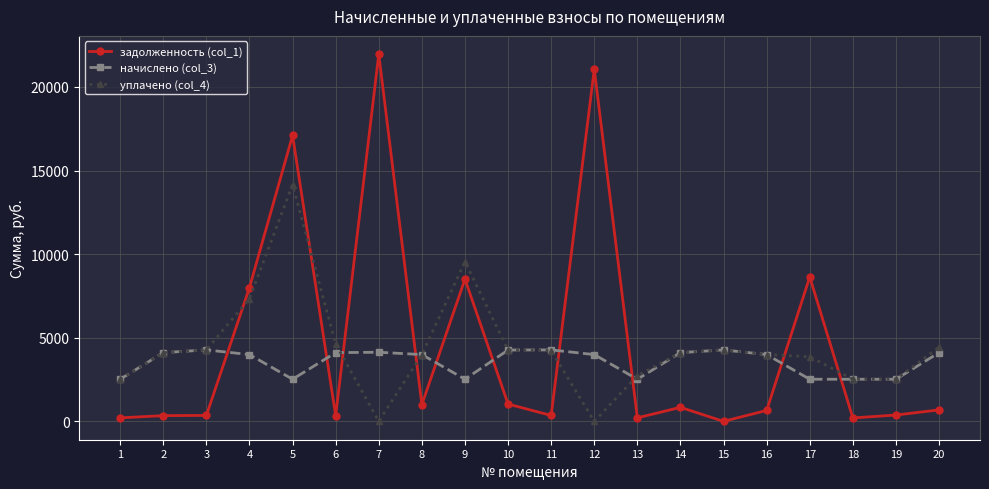

Is the value of задолженность (col_1) at 9 greater than the value of уплачено (col_4) at 15?

Yes